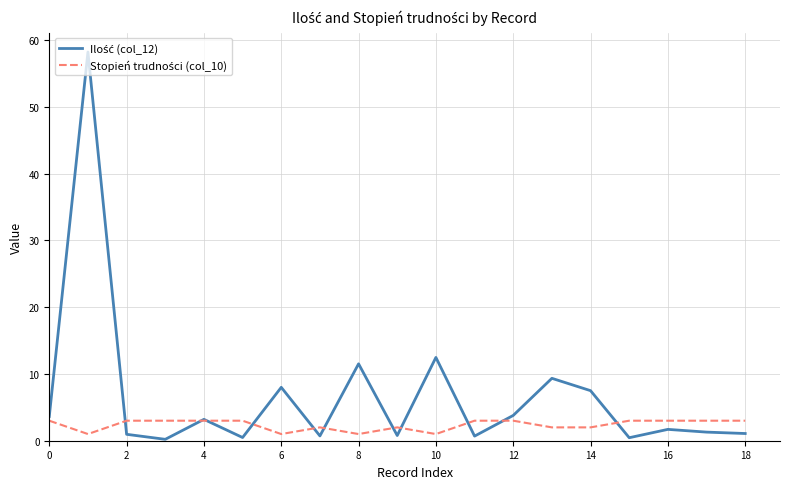

What is the greatest value displayed?

58.2